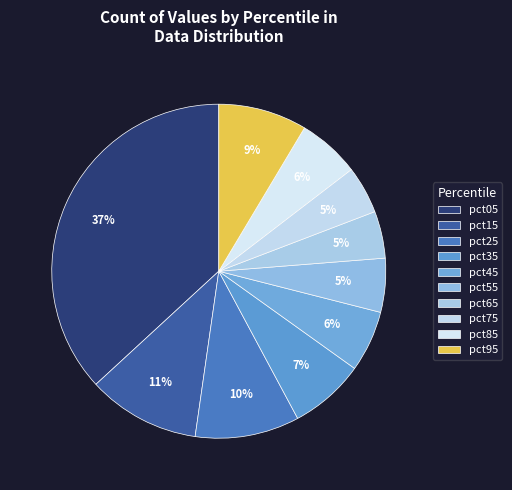

Count the number of slices in the pie.

10